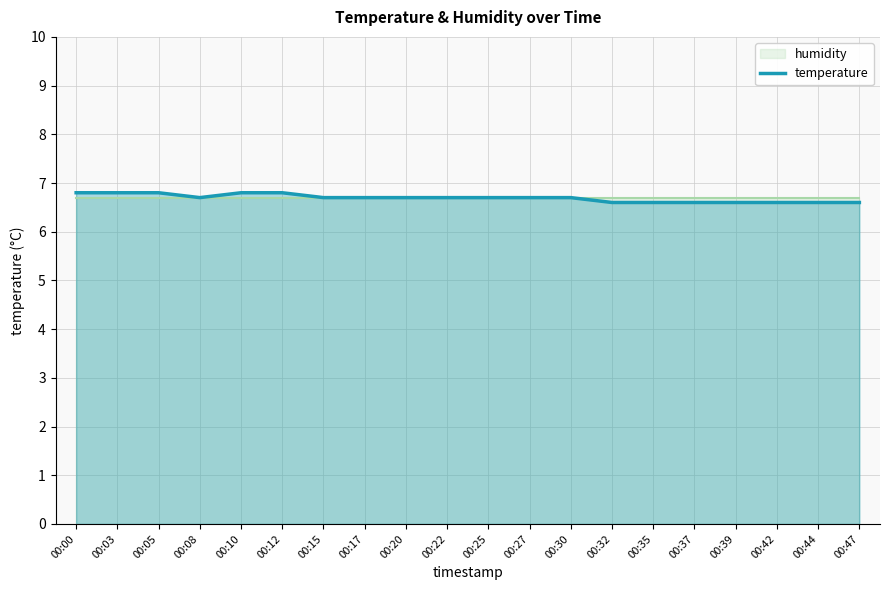

What is the ratio of the value at 00:17 to the value at 00:27?

1.0